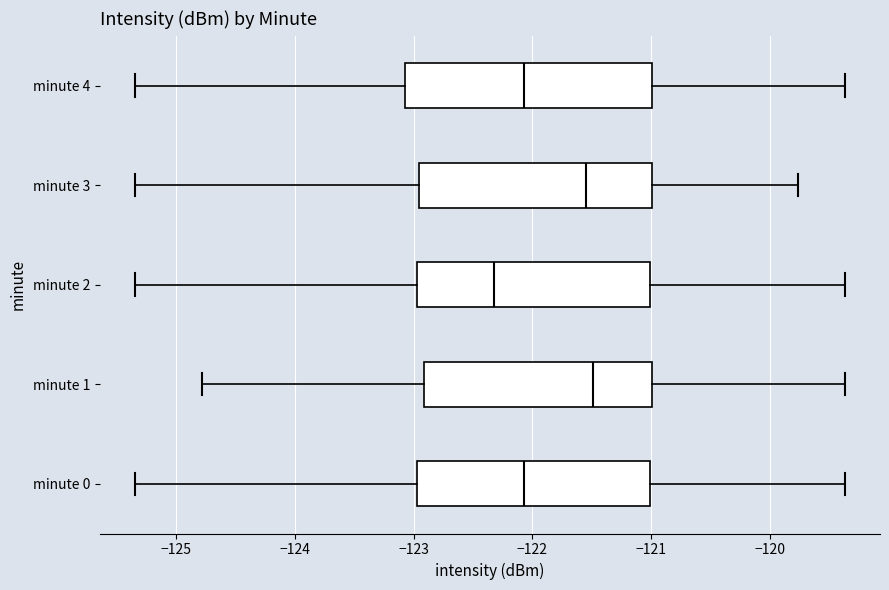

Where is the right edge of the box for minute 1 on the x-axis? The values are not printed on the chart, so give them approximately, as read against the axis.

-121.0